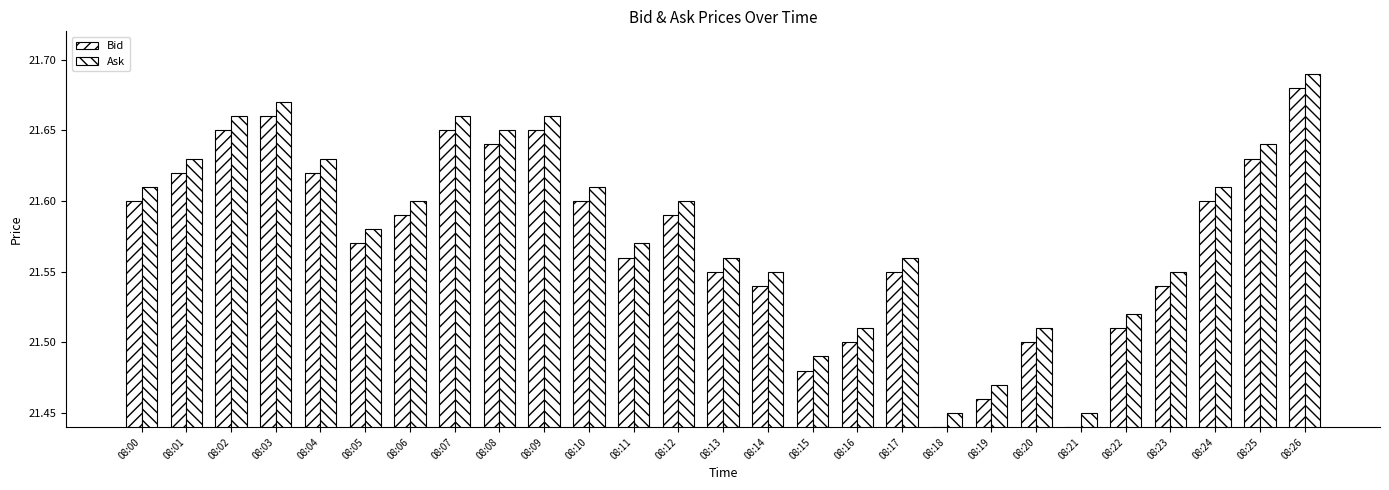

At which category is the sum across all series the highest?

08:26